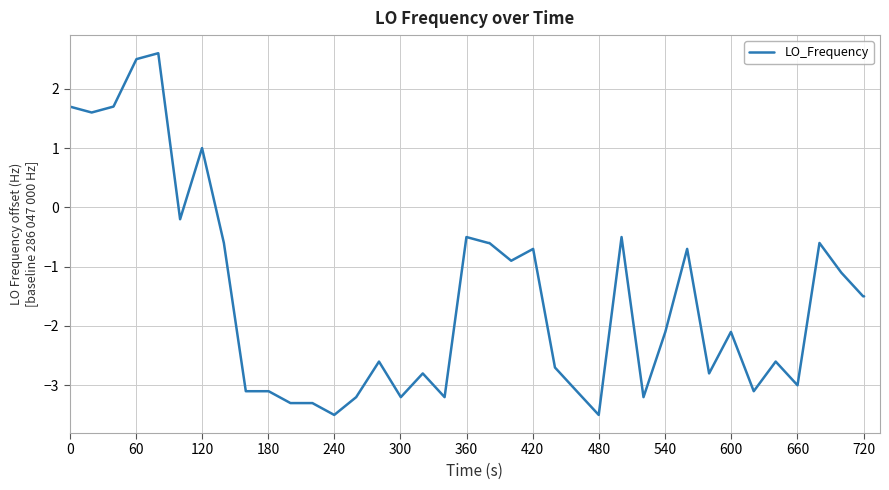

What is the maximum value shown in the chart?

2.6